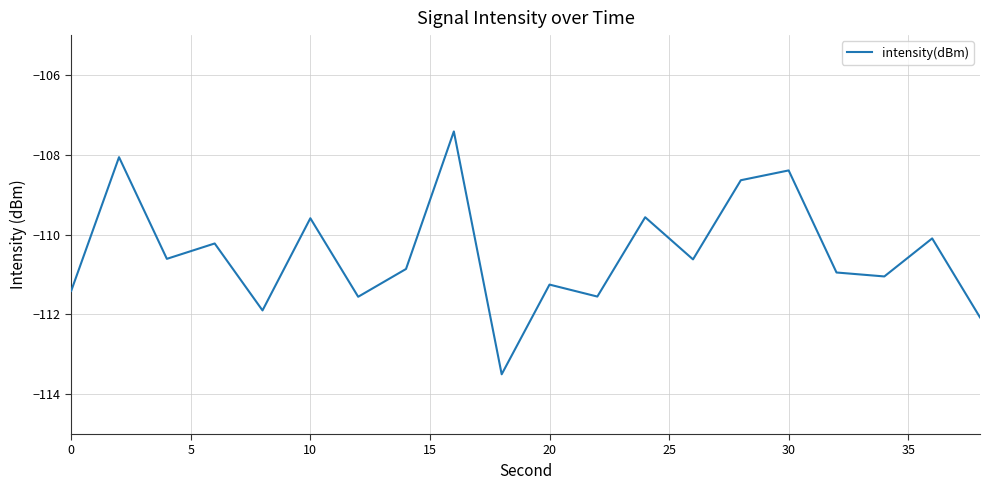

What is the maximum value shown in the chart?

-107.4